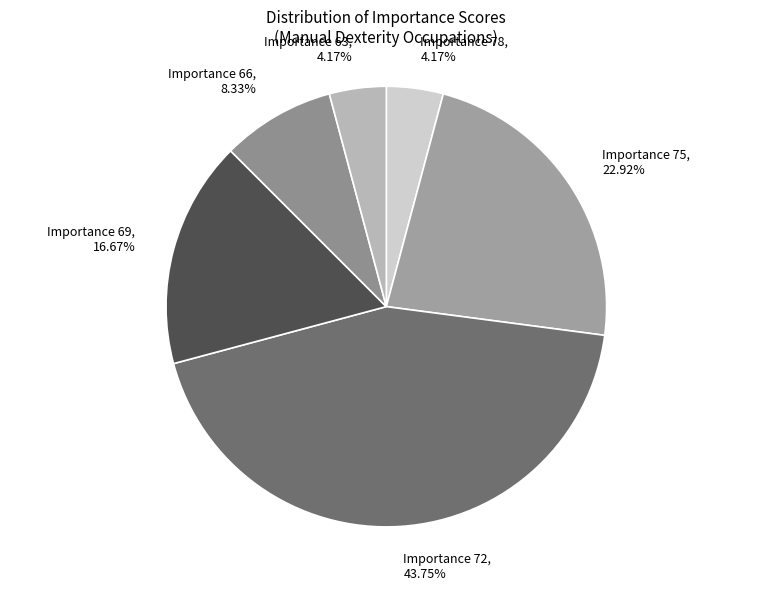

Combined, do Importance 72 and Importance 66 account for over 50%?

Yes